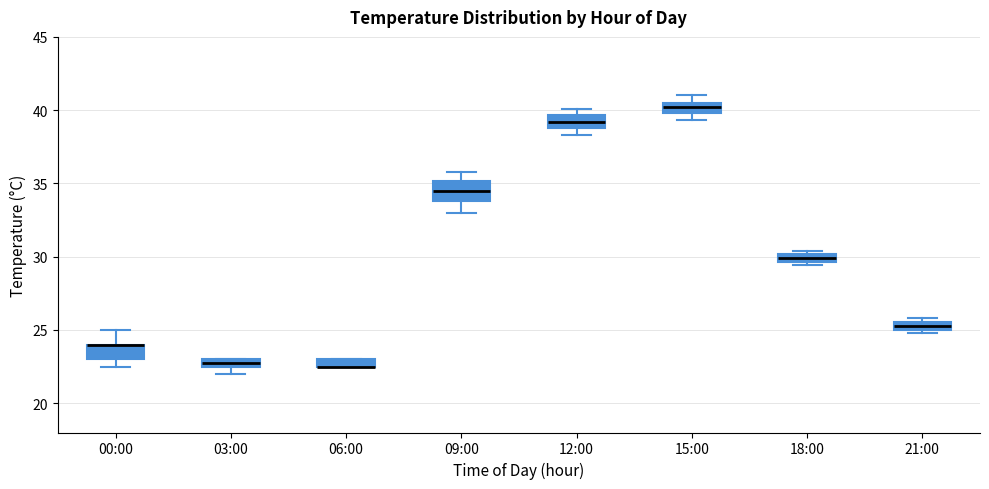

Where is the upper edge of the box for 21:00 on the y-axis? The values are not printed on the chart, so give them approximately, as read against the axis.

25.5